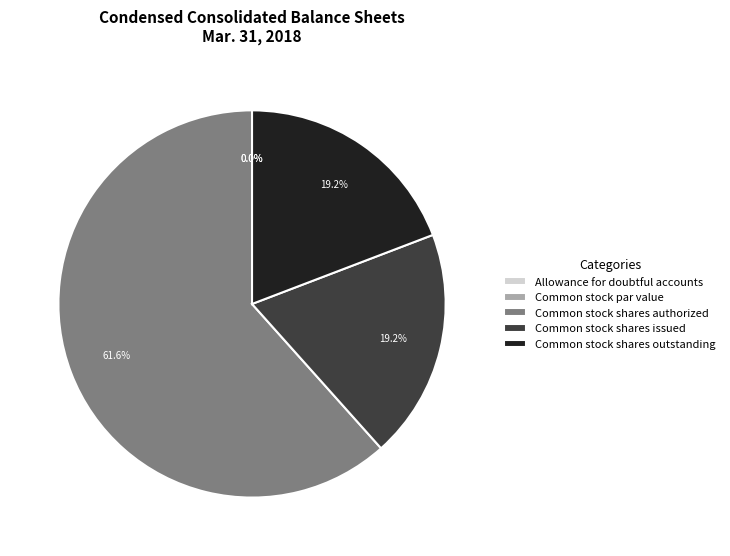

Is the sum of Common stock par value and Allowance for doubtful accounts greater than half?

No